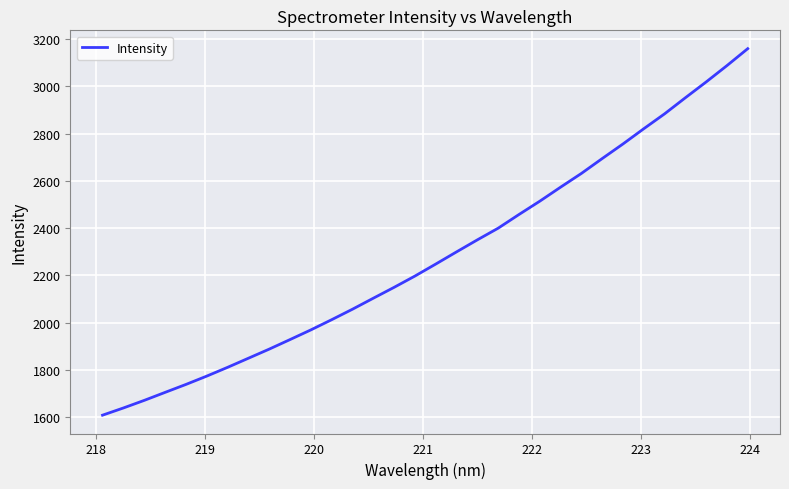

Reading right to left, what are all the values shown in this chart?

3159.2	3087.5	3018.4	2951.5	2883.4	2820.5	2756.0	2694.2	2631.3	2573.2	2513.9	2457.6	2399.7	2350.3	2299.4	2247.9	2197.1	2149.4	2103.4	2056.8	2012.4	1969.2	1928.3	1887.9	1849.3	1810.8	1773.7	1738.4	1704.9	1671.0	1638.9	1608.5